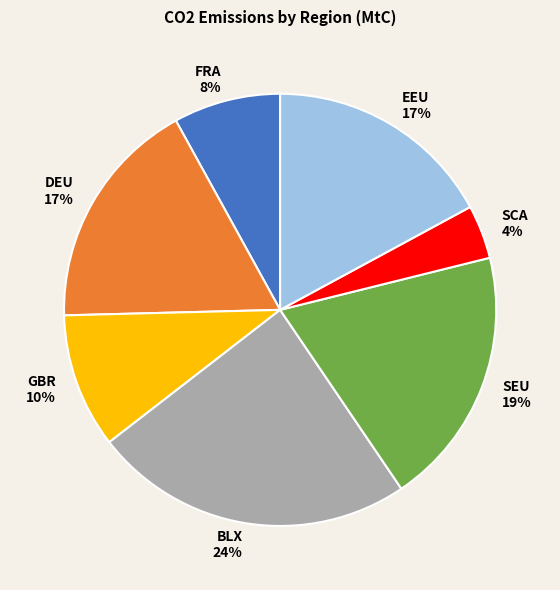

What percentage is the EEU slice, to the nearest percent?

17%